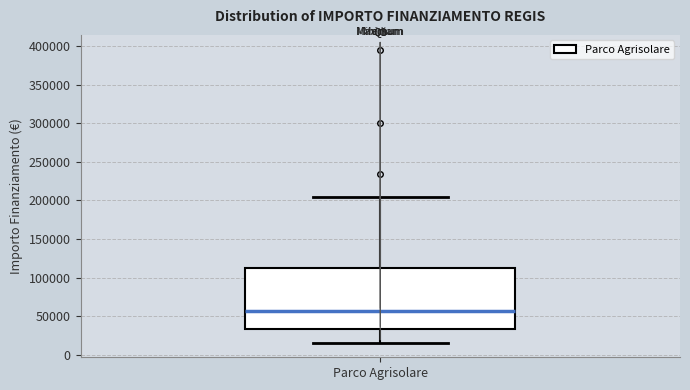

Where is the upper edge of the box for Parco Agrisolare on the y-axis? The values are not printed on the chart, so give them approximately, as read against the axis.

115000